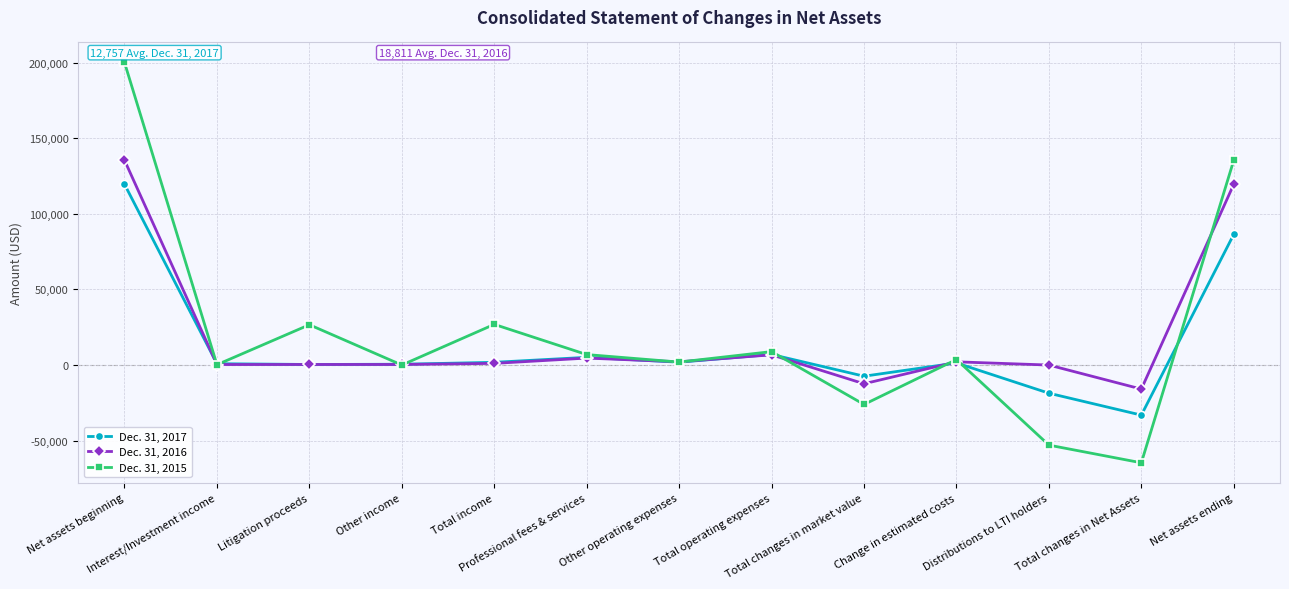

What is the smallest value displayed?

-64615